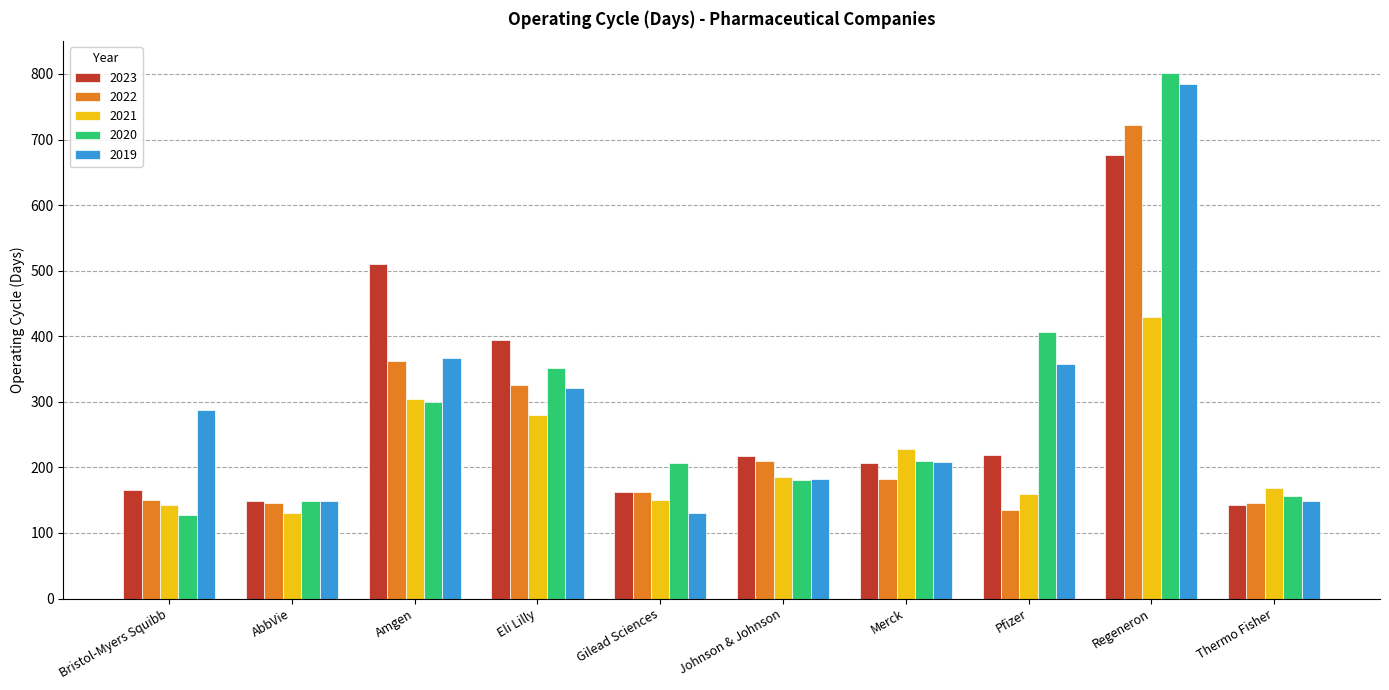

What is the difference between the maximum and minimum values in the 2021 series?

299